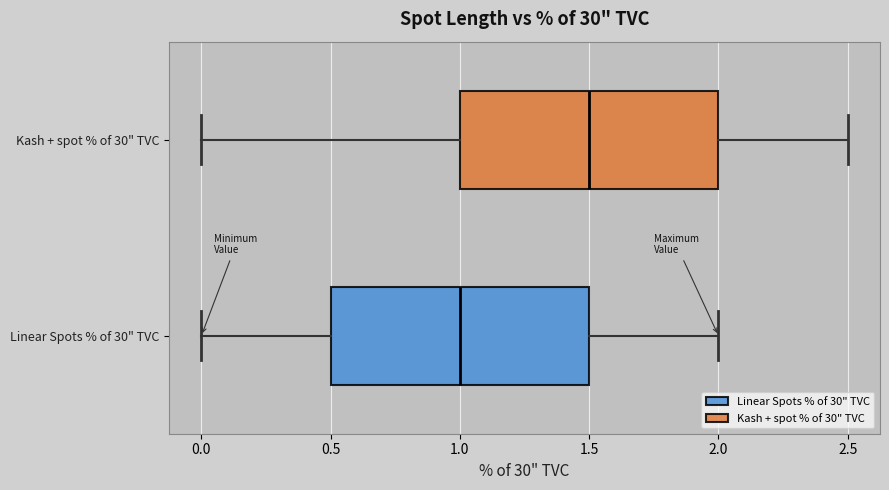

Reading bottom to top, transcribe this box plot: for each box, give where its median line is, the range the box spans, and where its two whiskers end, as read against the x-axis. The values are not printed on the chart, so give them approximately, as read against the axis.

Linear Spots % of 30" TVC: median 1.0, box 0.5 to 1.5, whiskers 0.0 to 2.0
Kash + spot % of 30" TVC: median 1.5, box 1.0 to 2.0, whiskers 0.0 to 2.5